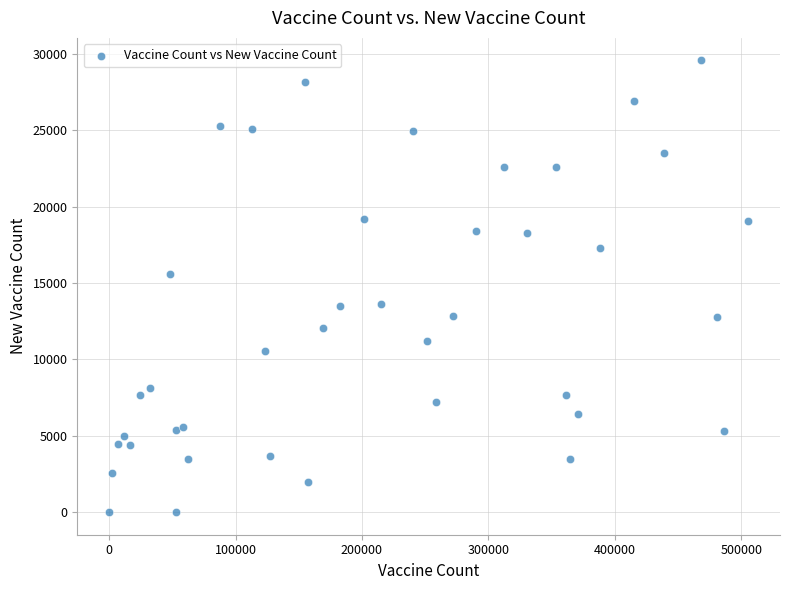

What is the range of Y values (max minus min)?

29561